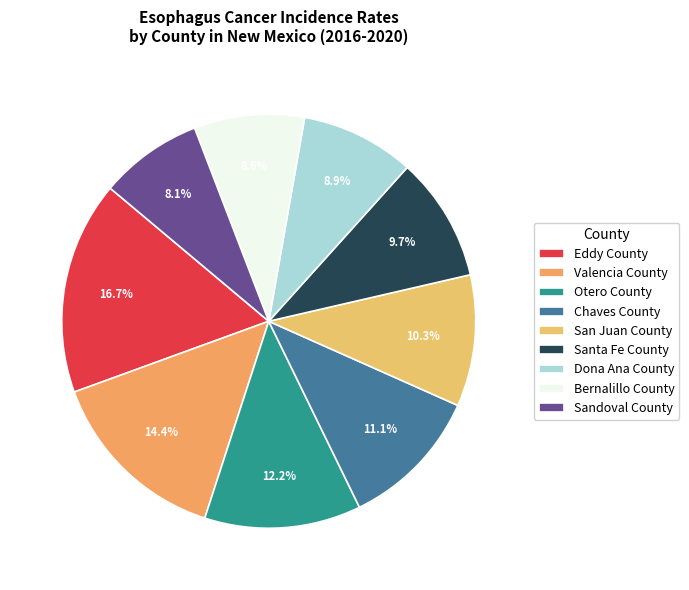

Count the number of slices in the pie.

9